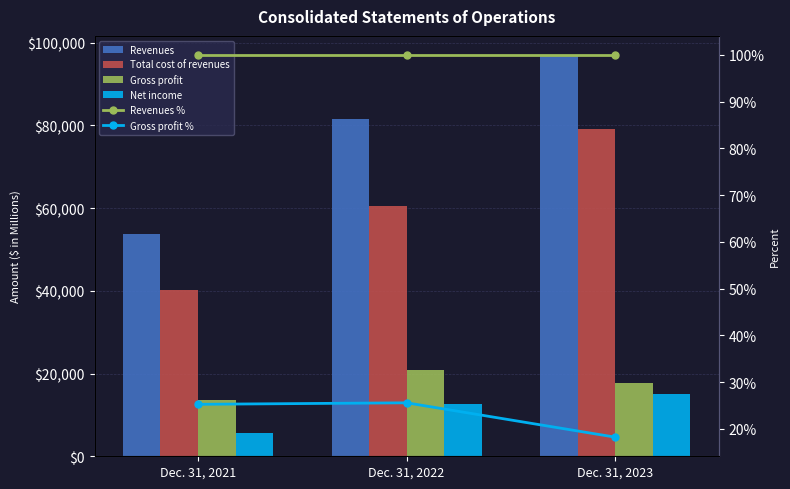

Which has a higher value, Dec. 31, 2023 or Dec. 31, 2022?

Dec. 31, 2023